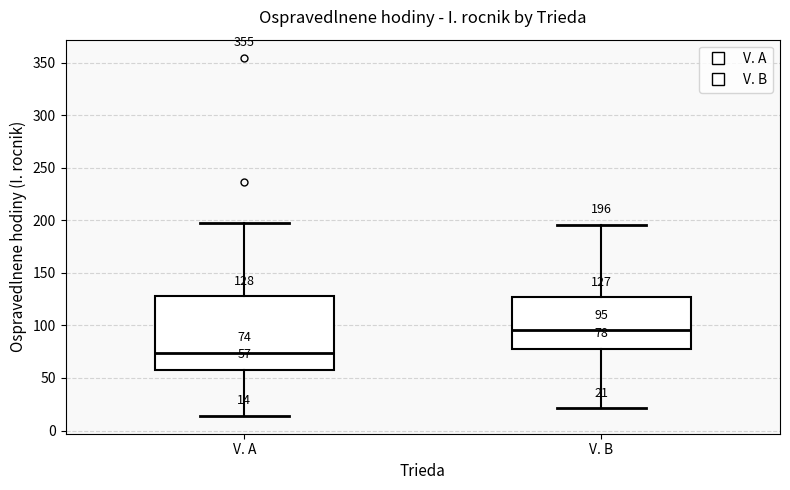

Which box has the lowest median line?

V. A